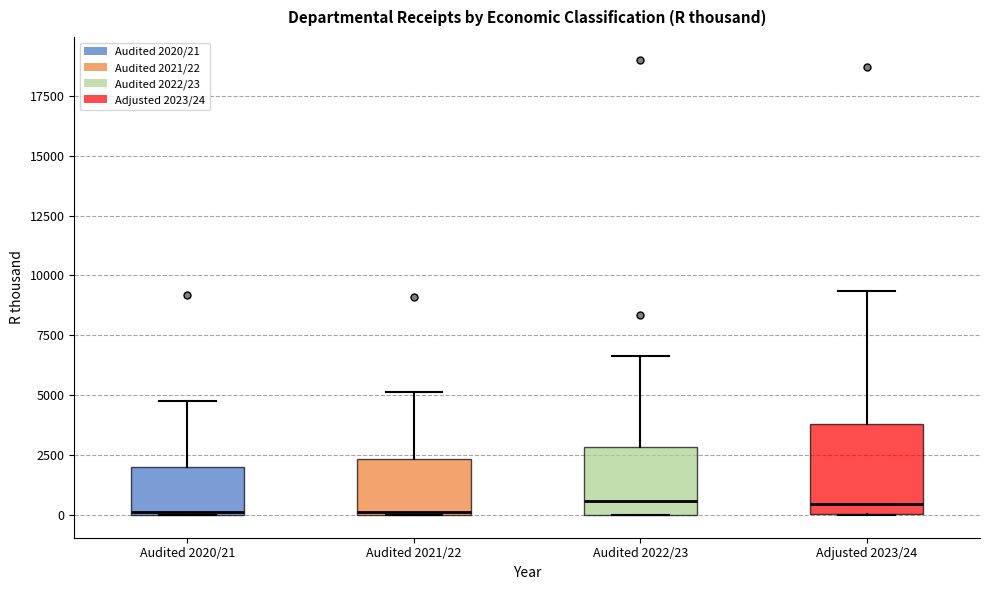

Where does the upper whisker of the box for Audited 2021/22 end on the y-axis? The values are not printed on the chart, so give them approximately, as read against the axis.

5000